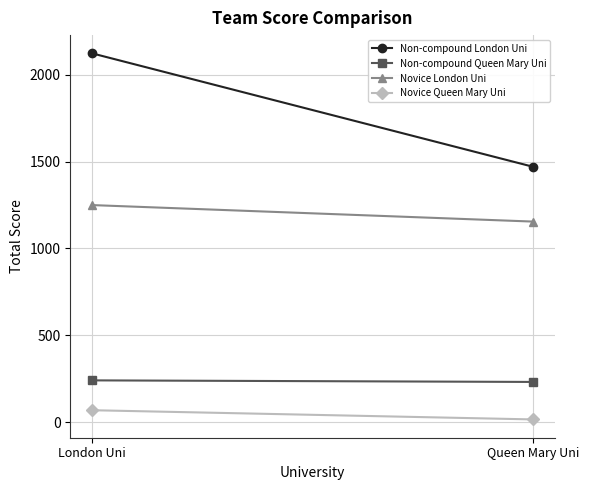

True or false: Novice Queen Mary Uni has a value of 68 at London Uni.

True